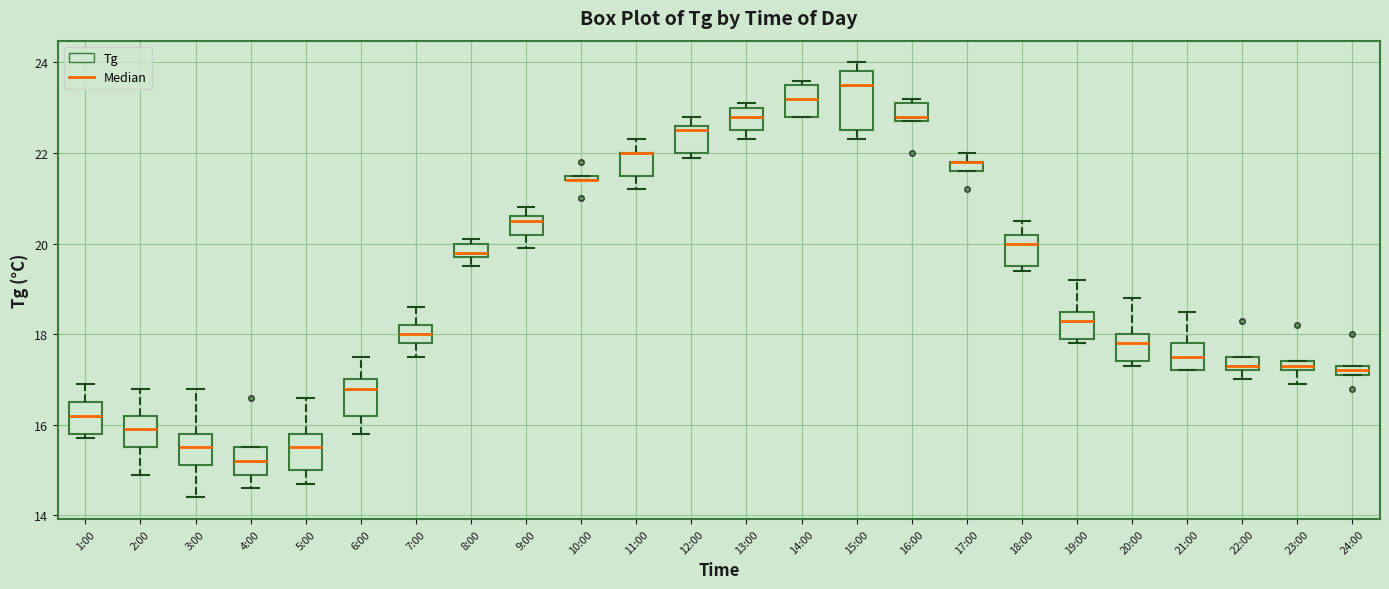

Which box is the tallest, from its lower edge to its upper edge?

15:00